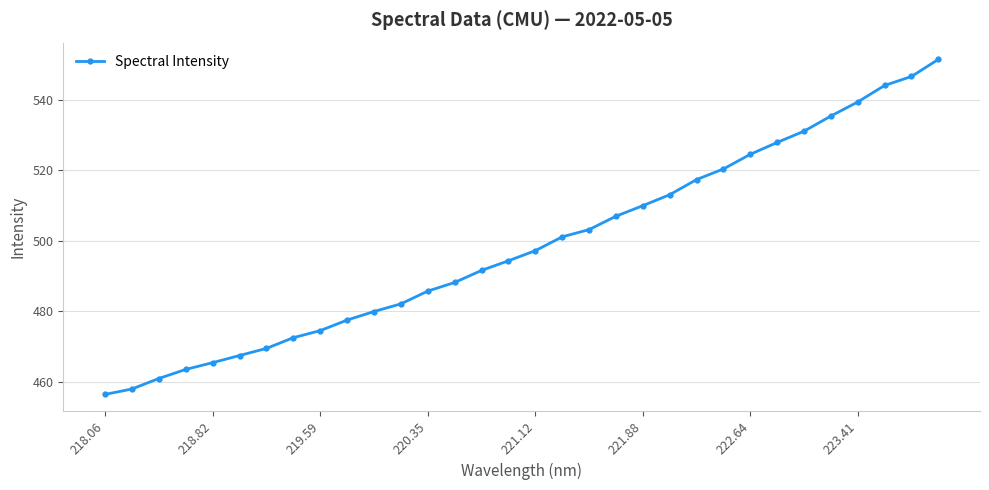

What is the value of the 12th point from the left?

482.1